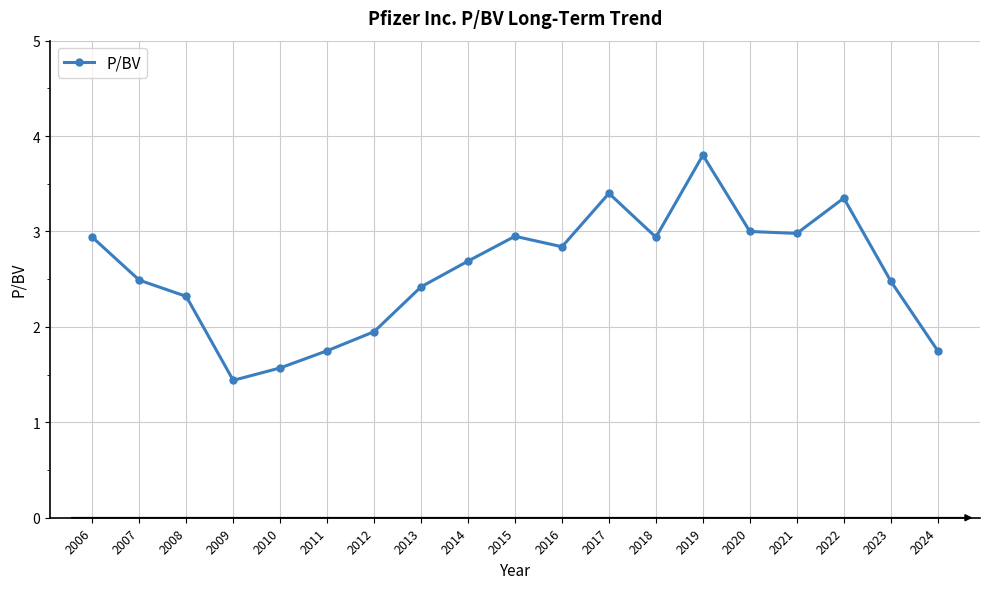

How many lines are shown in the chart?

1